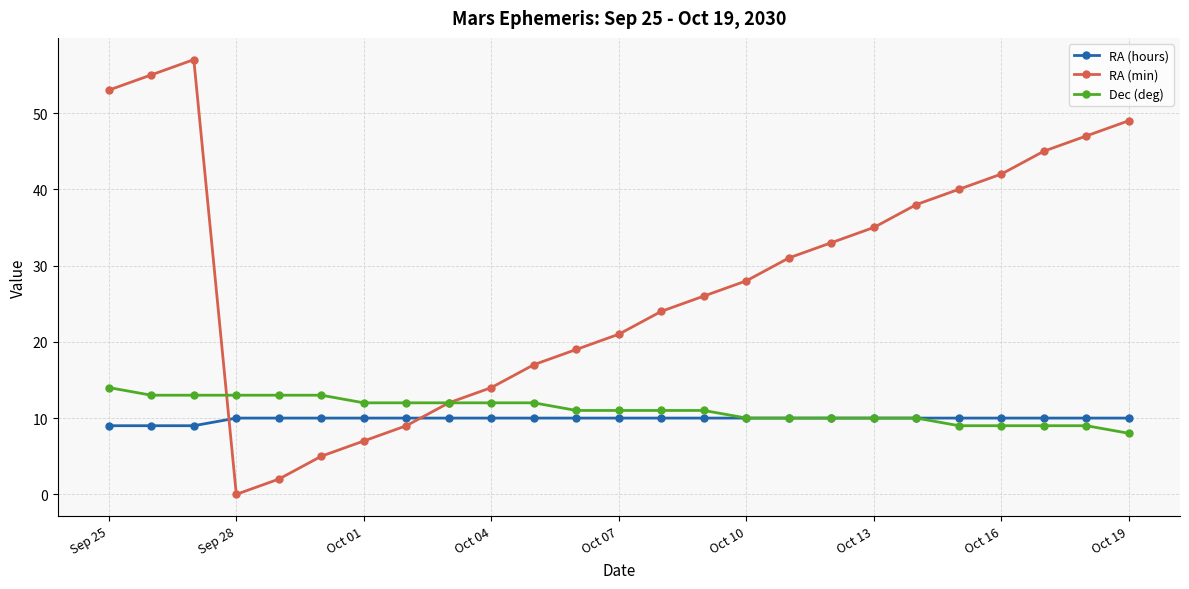

What is the value of the RA (min) point at the 18th from the left?

33